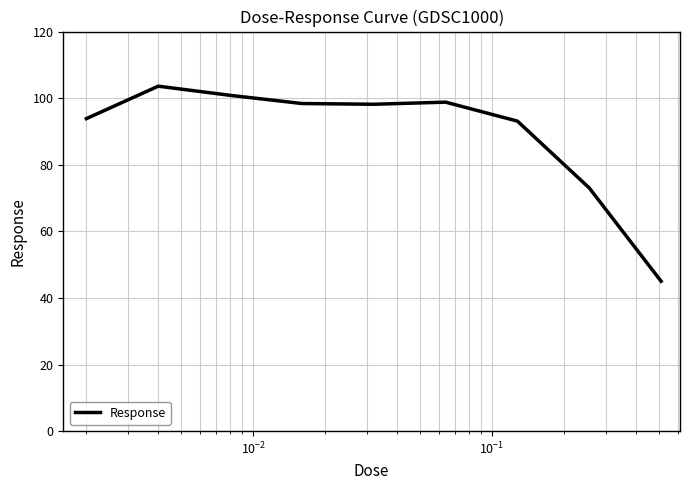

What is the maximum value shown in the chart?

103.6